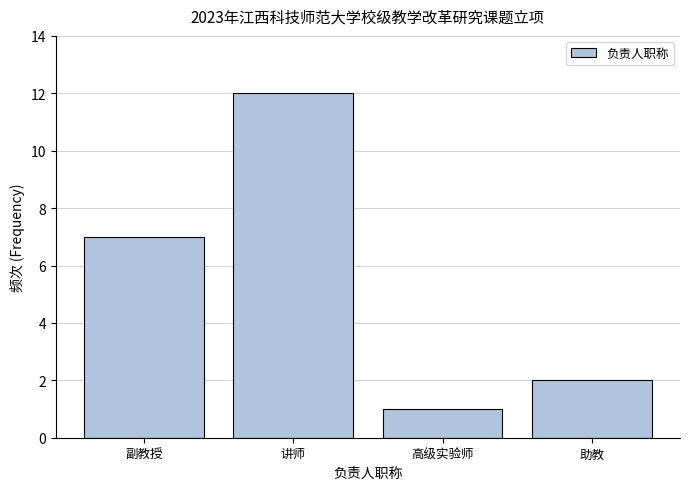

Reading right to left, extract all data points from this chart.

2	1	12	7